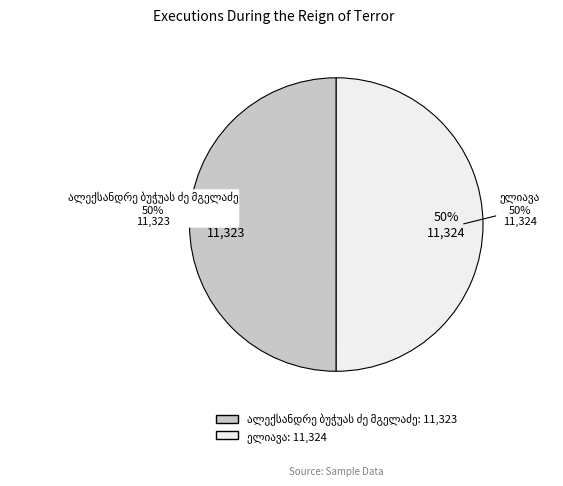

Is it true that ელიავა is 50% of the pie?

True